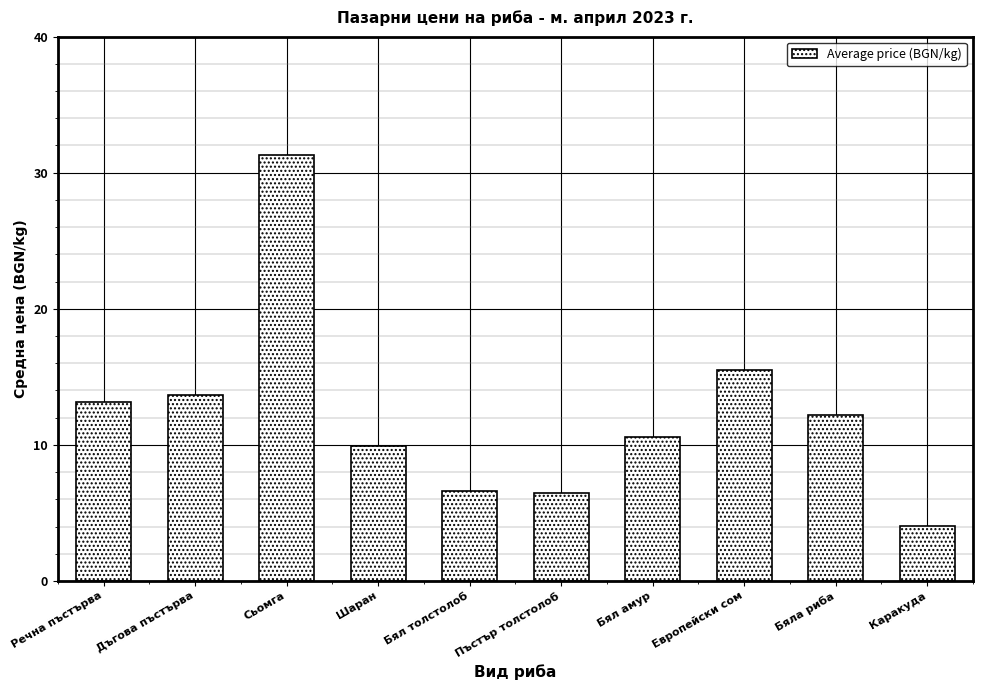

What is the change in value from Дъгова пъстърва to Каракуда?

-9.7